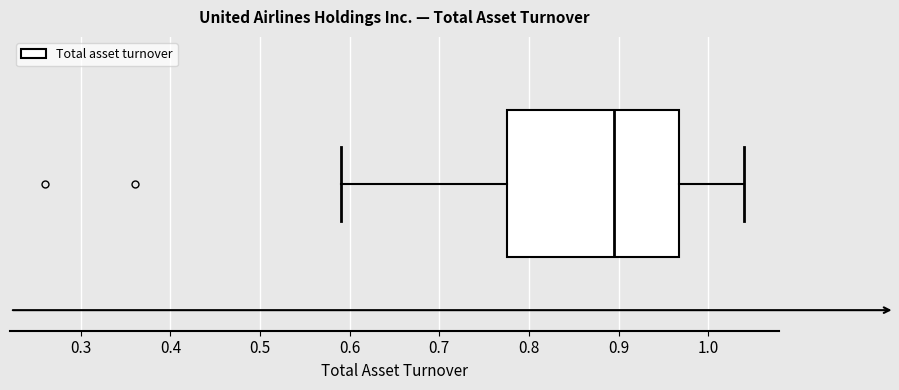

Read this box plot against the x-axis: the position of the median line, the range covered by the box, and the ends of both whiskers. The values are not printed on the chart, so give them approximately, as read against the axis.

median 0.90, box 0.78 to 0.97, whiskers 0.59 to 1.04